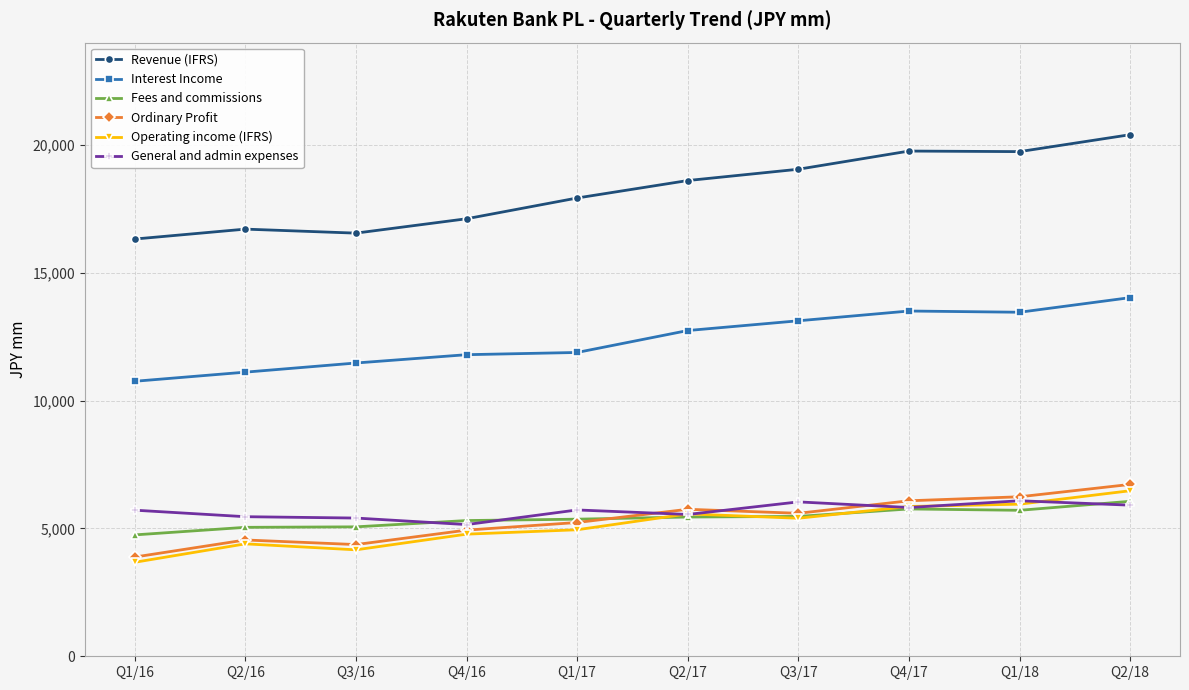

Is the value of Interest Income at Q2/18 greater than the value of Fees and commissions at Q4/16?

Yes